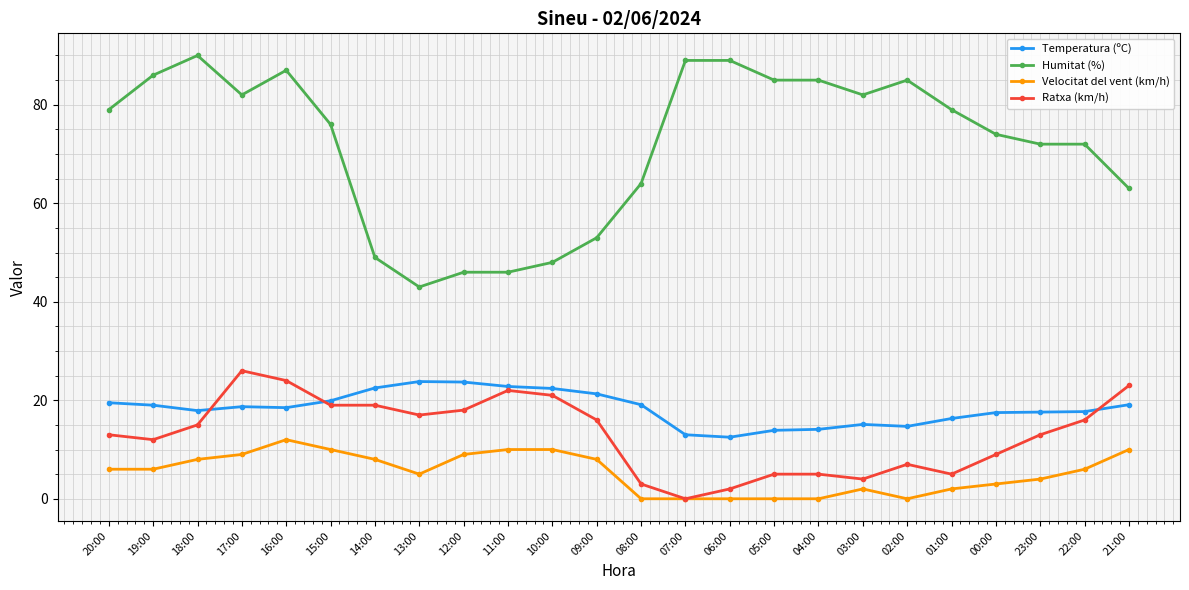

How many data points in Ratxa (km/h) are less than 15?

12